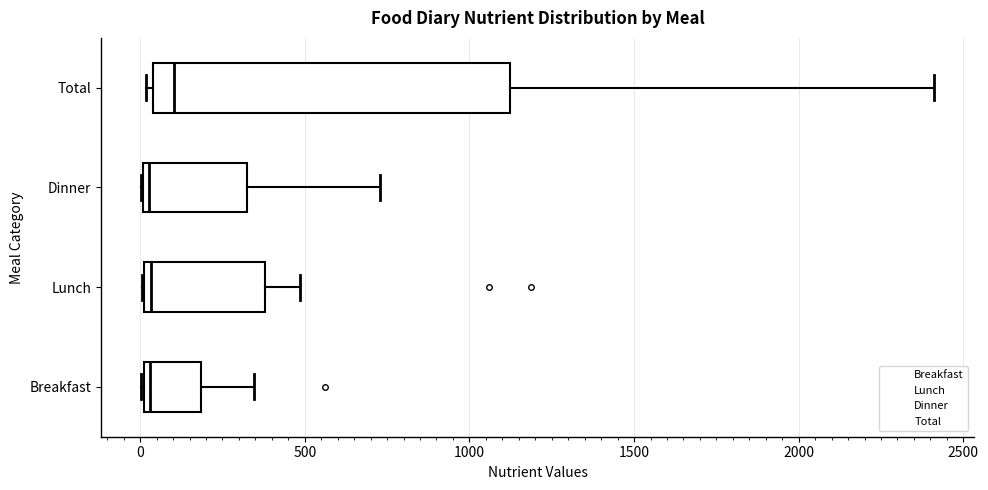

Reading bottom to top, transcribe this box plot: for each box, give where its median line is, the range the box spans, and where its two whiskers end, as read against the x-axis. The values are not printed on the chart, so give them approximately, as read against the axis.

Breakfast: median 50, box 0 to 200, whiskers 0 to 350
Lunch: median 50, box 0 to 400, whiskers 0 to 500
Dinner: median 50, box 0 to 300, whiskers 0 to 750
Total: median 100, box 50 to 1100, whiskers 0 to 2400